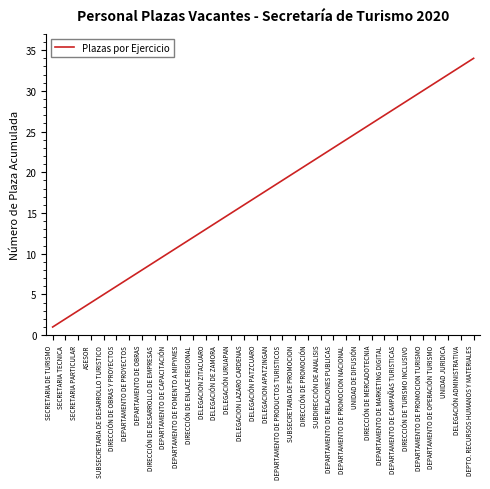

What is the sum of all values?

595